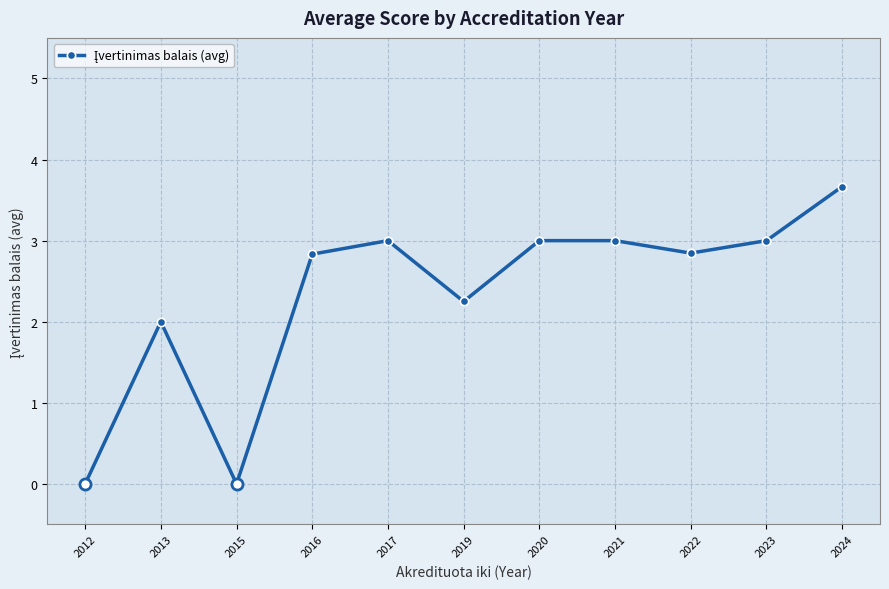

Which label corresponds to the largest value in the chart?

2024